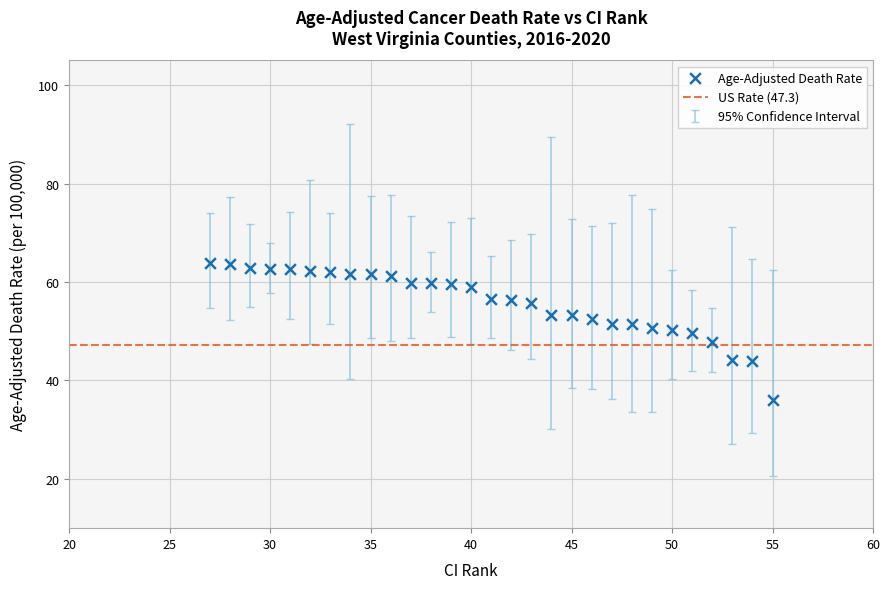

What is the range of X values (max minus min)?

28.0